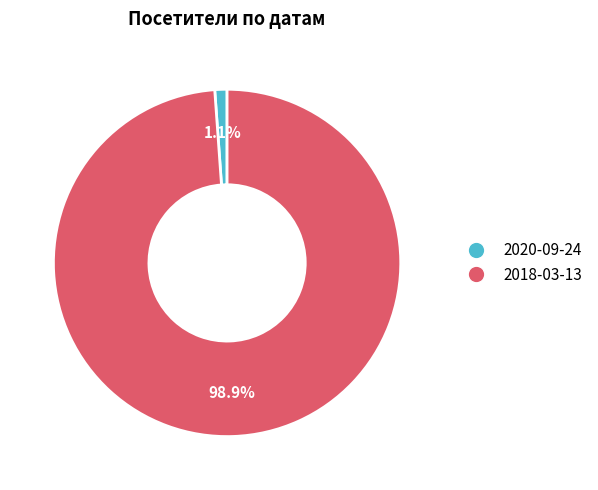

Is it true that 2020-09-24 is 1% of the pie?

True